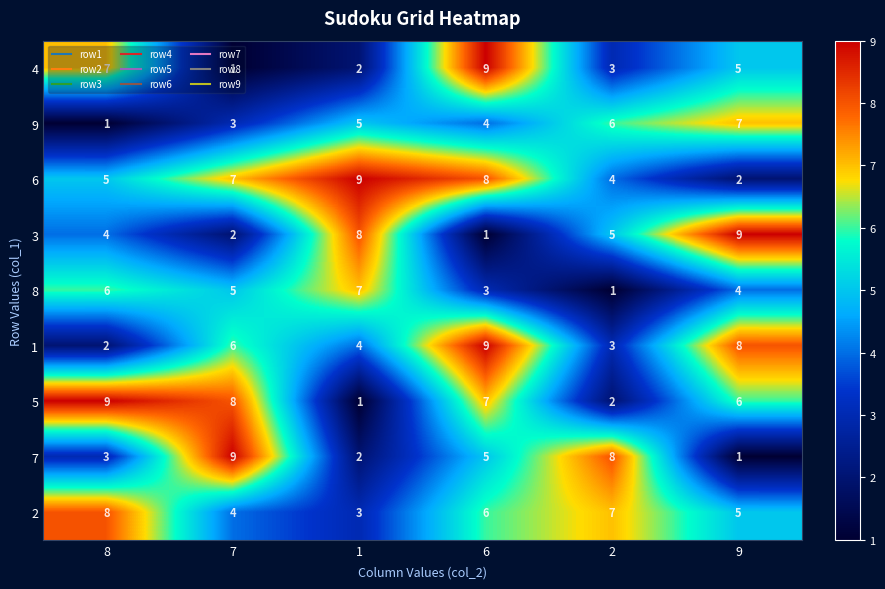

The value of 9 at 8 is 1. True or false?

True